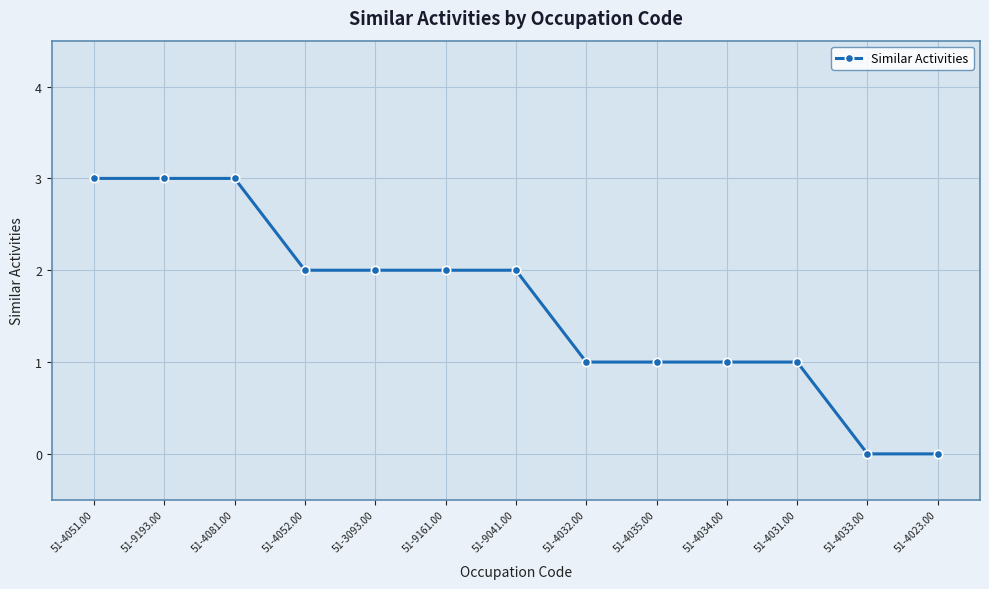

What is the sum of all values?

21